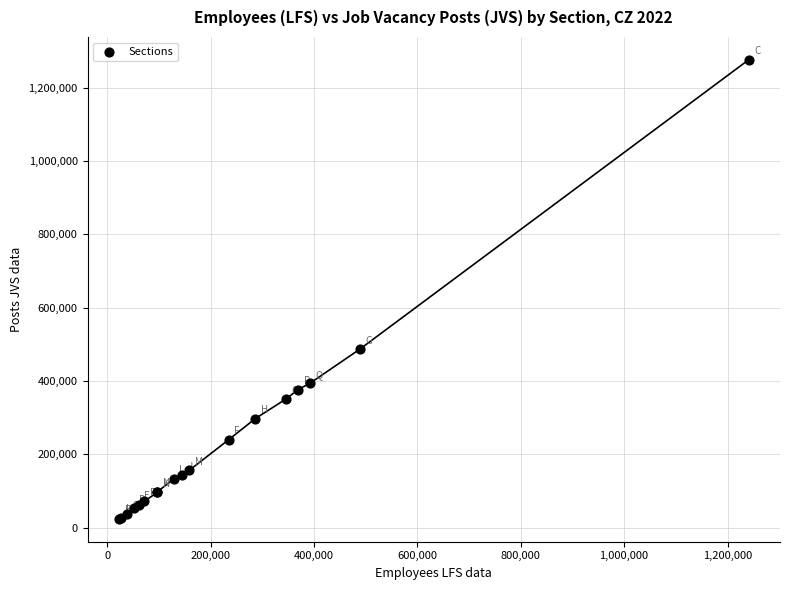

What Y value in the scatter plot is closest to 650073?

486637